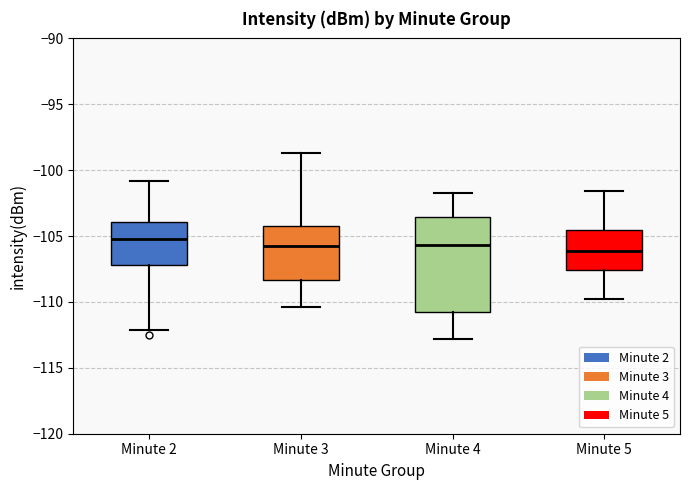

Reading left to right, read every box against the y-axis: the position of its median line, the range the box covers, and the ends of its whiskers. The values are not printed on the chart, so give them approximately, as read against the axis.

Minute 2: median -105.0, box -107.0 to -104.0, whiskers -112.0 to -101.0
Minute 3: median -105.5, box -108.5 to -104.5, whiskers -110.5 to -98.5
Minute 4: median -105.5, box -111.0 to -103.5, whiskers -113.0 to -101.5
Minute 5: median -106.0, box -107.5 to -104.5, whiskers -110.0 to -101.5